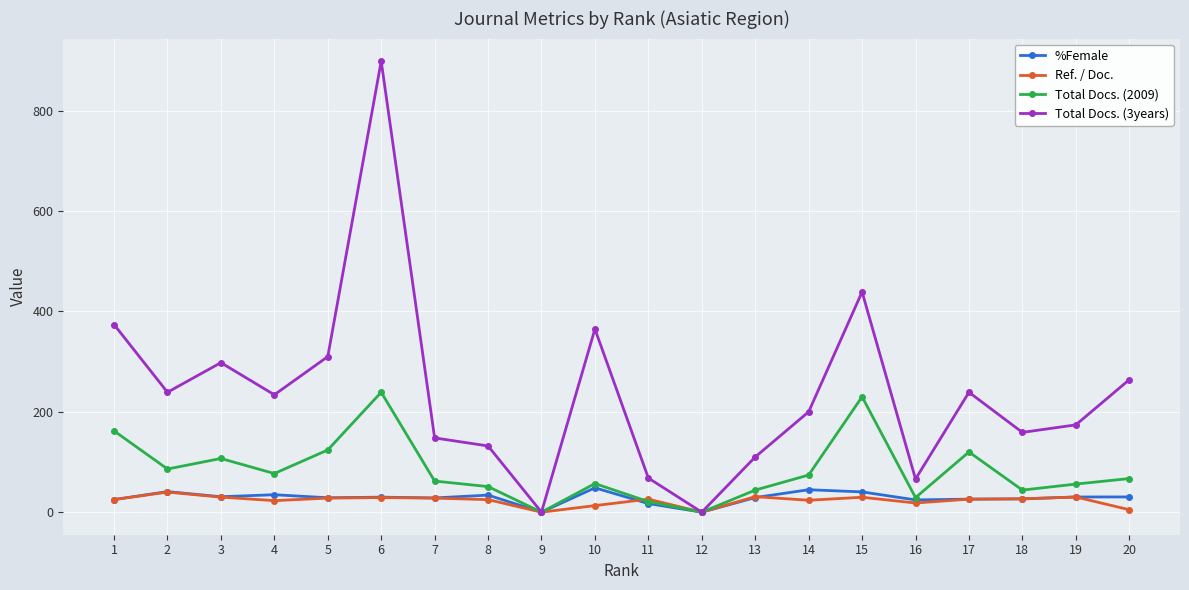

What is the maximum value for %Female?

48.5